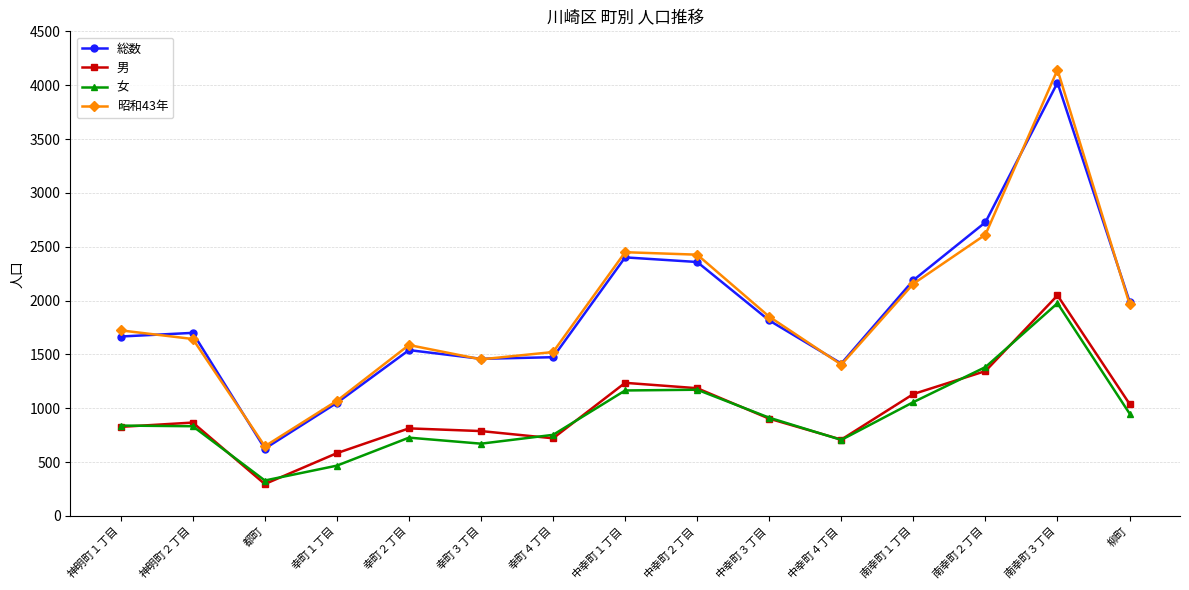

How many data points does each series have?

15